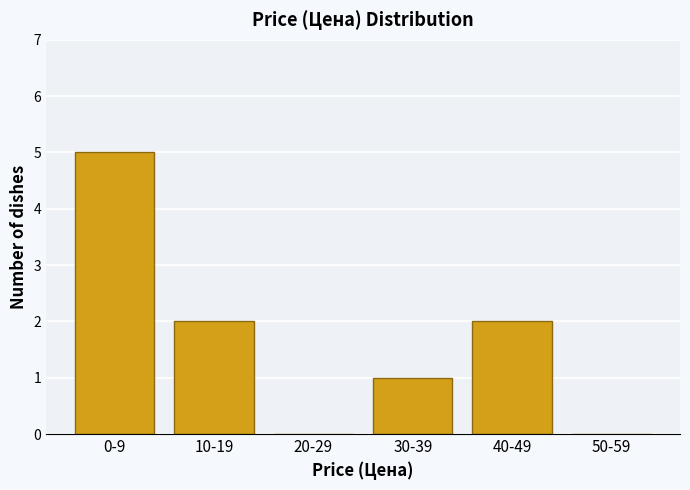

Reading right to left, what are all the values shown in this chart?

50-59=0	40-49=2	30-39=1	20-29=0	10-19=2	0-9=5